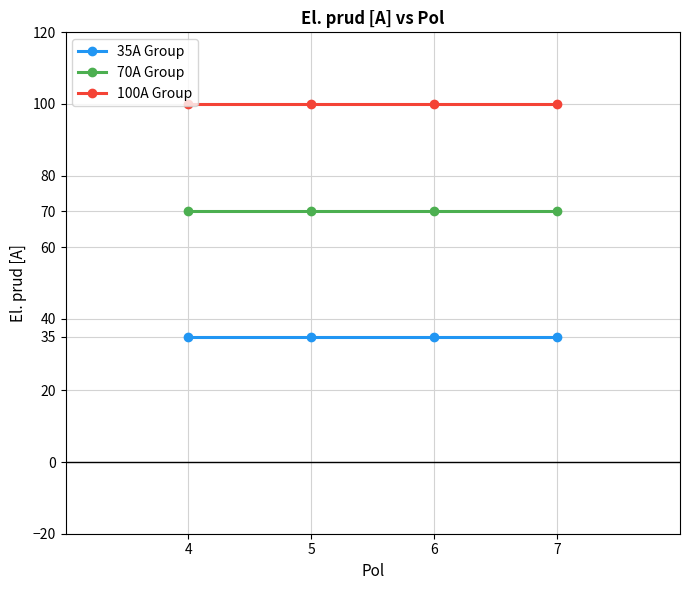

The 100A Group series shows 100 at 7. True or false?

True